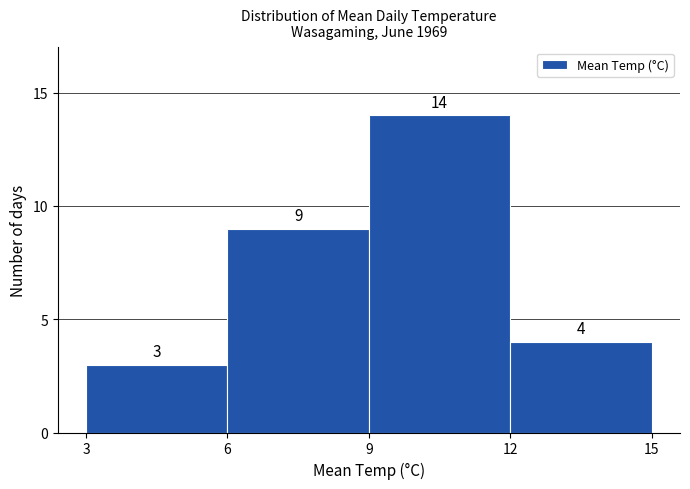

Over which range of the x-axis is the bar tallest?

9 to 12